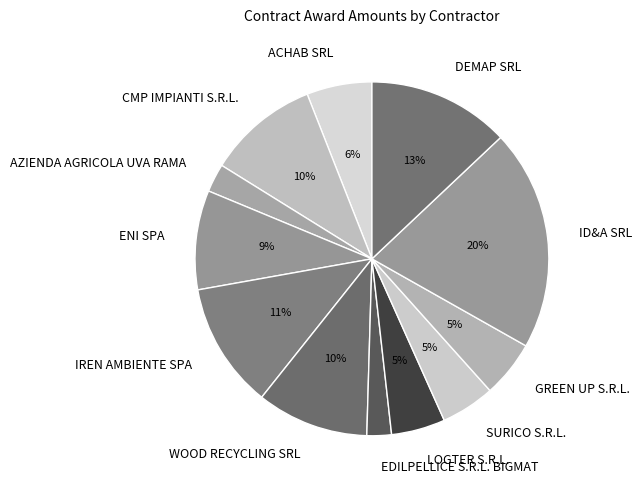

To the nearest percent, what percentage of the pie is GREEN UP S.R.L.?

5%